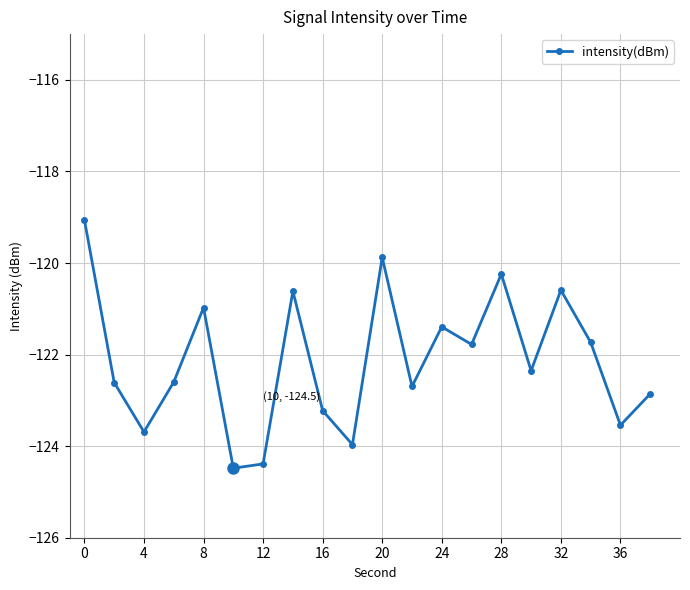

How many distinct data groups are displayed?

1